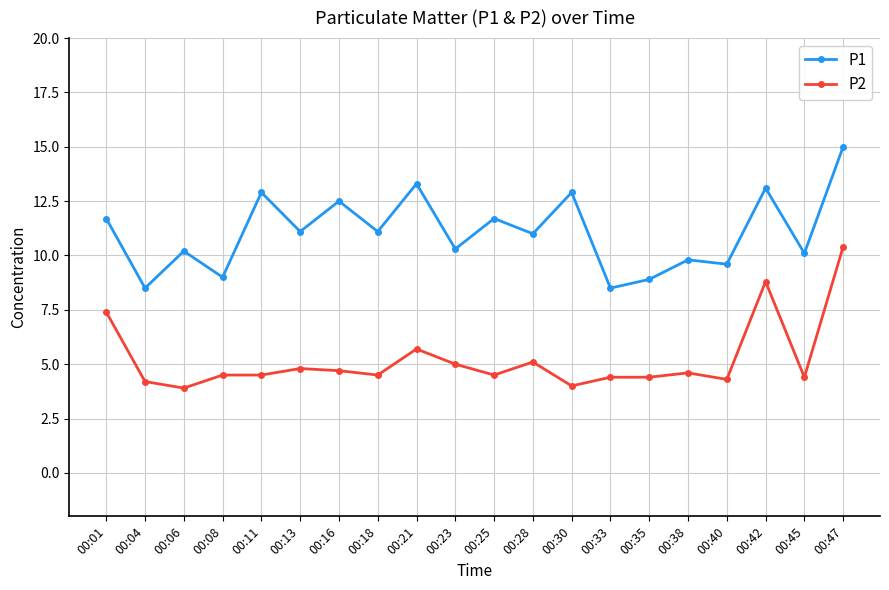

At which label does P2 reach its peak?

00:47